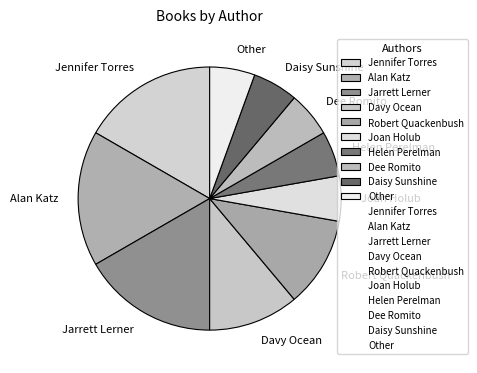

Is the sum of Daisy Sunshine and Jennifer Torres greater than half?

No